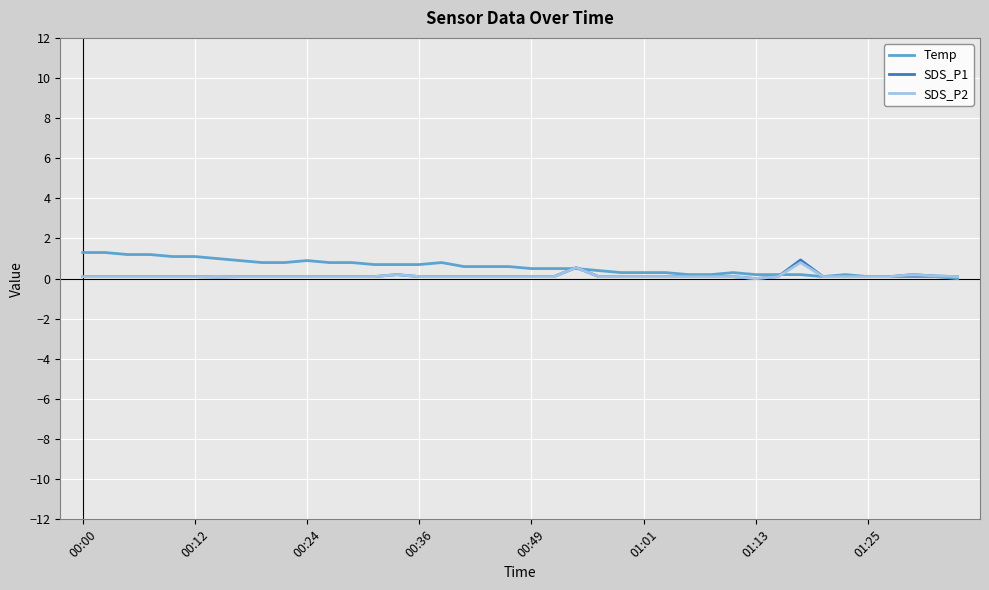

What is the maximum value shown in the chart?

1.3